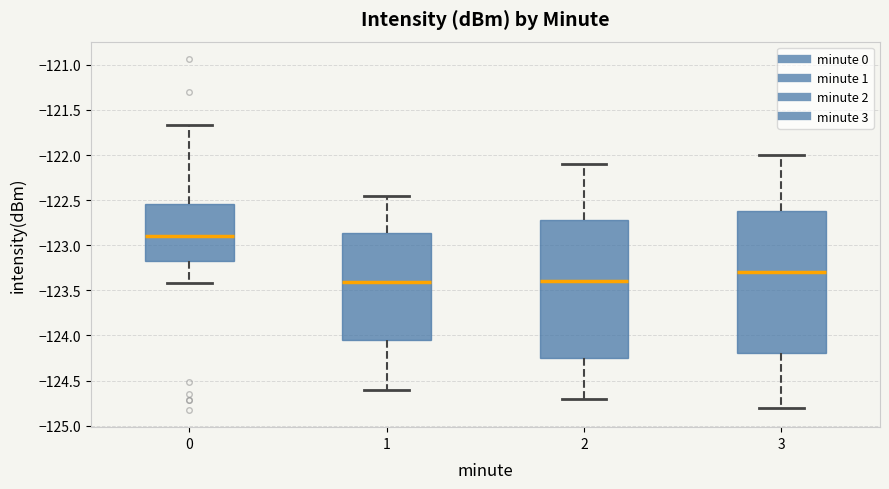

Reading left to right, transcribe this box plot: for each box, give where its median line is, the range the box spans, and where its two whiskers end, as read against the y-axis. The values are not printed on the chart, so give them approximately, as read against the axis.

0: median -122.90, box -123.15 to -122.55, whiskers -123.40 to -121.65
1: median -123.40, box -124.05 to -122.85, whiskers -124.60 to -122.45
2: median -123.40, box -124.25 to -122.70, whiskers -124.70 to -122.10
3: median -123.30, box -124.20 to -122.60, whiskers -124.80 to -122.00